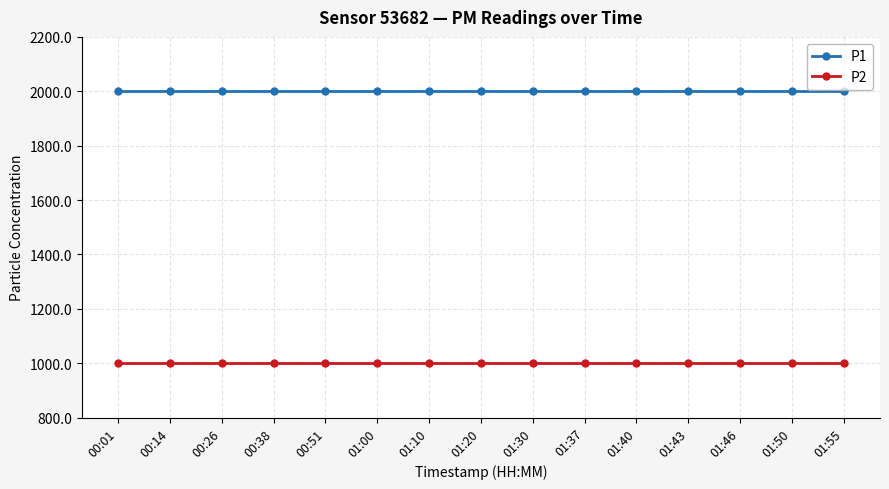

True or false: P1 has a value of 1999.9 at 00:51.

True